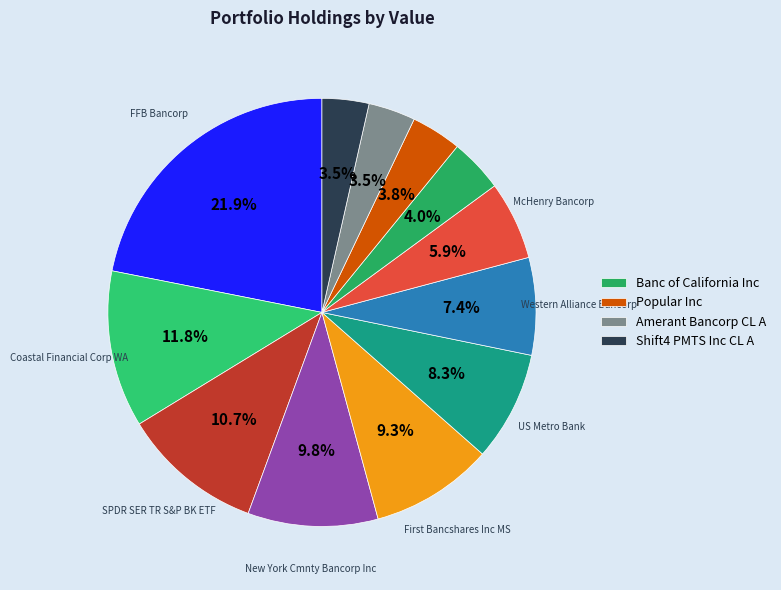

Is there any slice that represents more than half of the pie?

No